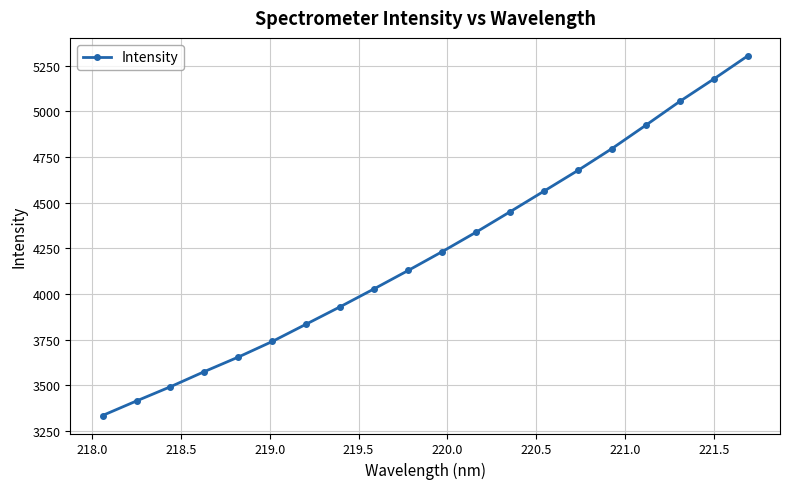

What is the difference between the second highest and minimum values?

1842.8